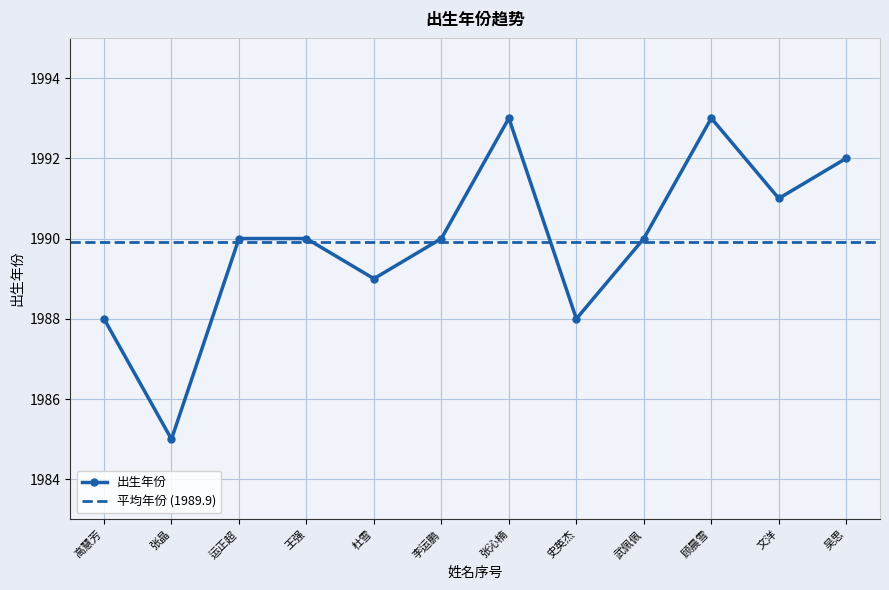

List the labels in order of value, largest first.

张沁楠, 顾晨雪, 吴思, 文洋, 运正超, 王强, 李运鹏, 武佩佩, 杜雪, 高慧芳, 史英杰, 张晶